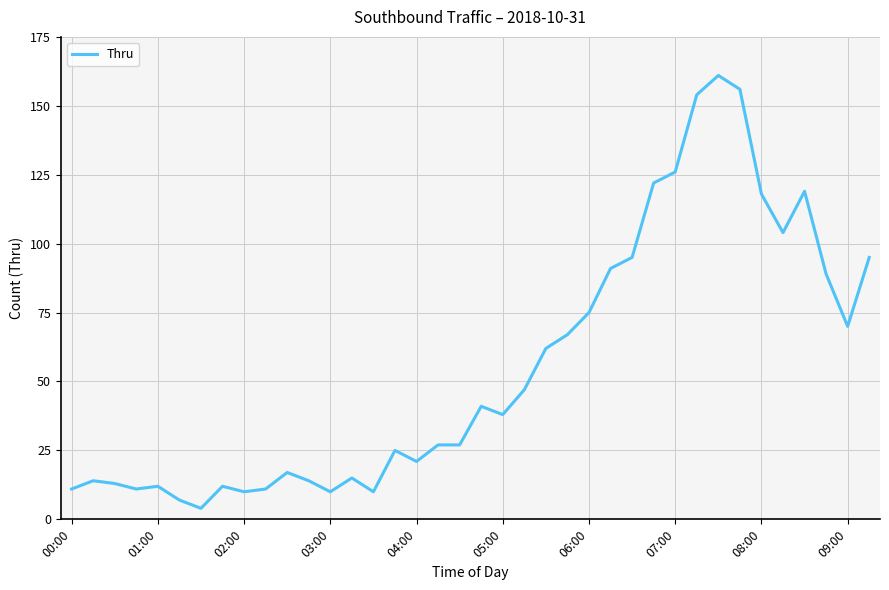

What is the maximum value shown in the chart?

161